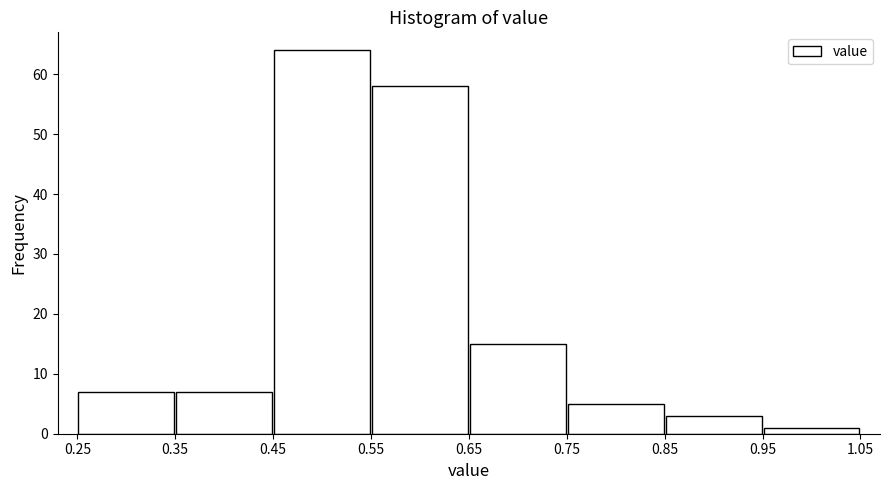

Reading left to right, list every bar in this chart as the range it spans on the x-axis followed by its height. The values are not printed on the chart, so give them approximately, as read against the axis.

0.25 to 0.35: 7
0.35 to 0.45: 7
0.45 to 0.55: 64
0.55 to 0.65: 58
0.65 to 0.75: 15
0.75 to 0.85: 5
0.85 to 0.95: 3
0.95 to 1.05: 1